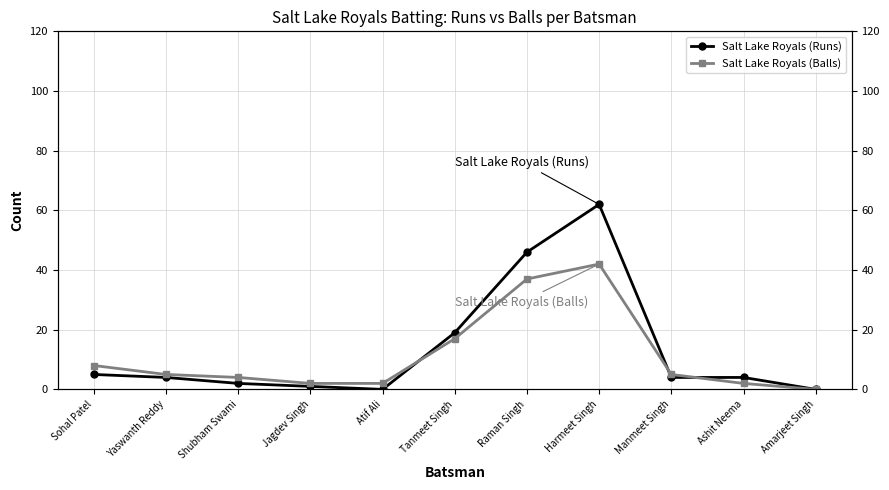

Which has a higher value, Manmeet Singh or Sohal Patel?

Sohal Patel